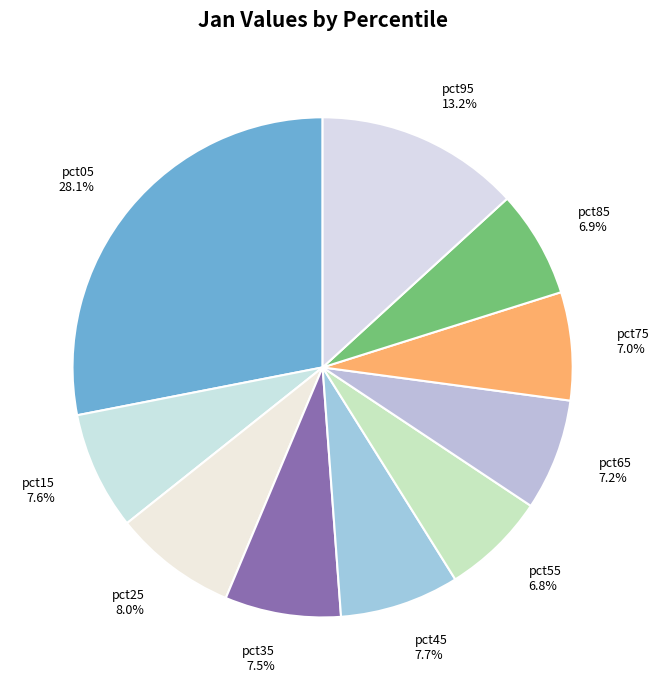

Which has a higher value, pct75 or pct25?

pct25